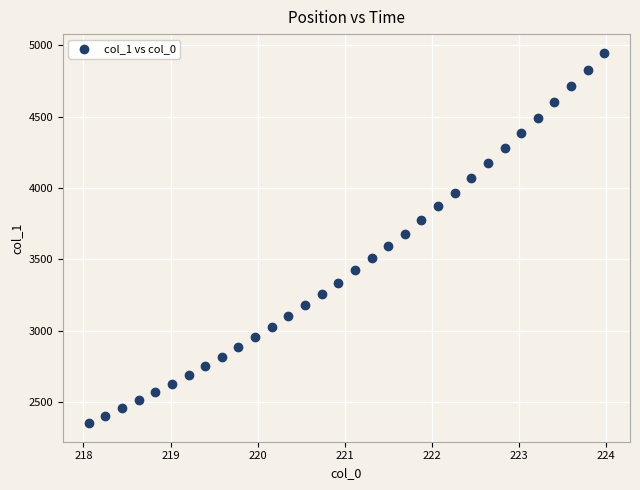

What is the range of X values (max minus min)?

5.9